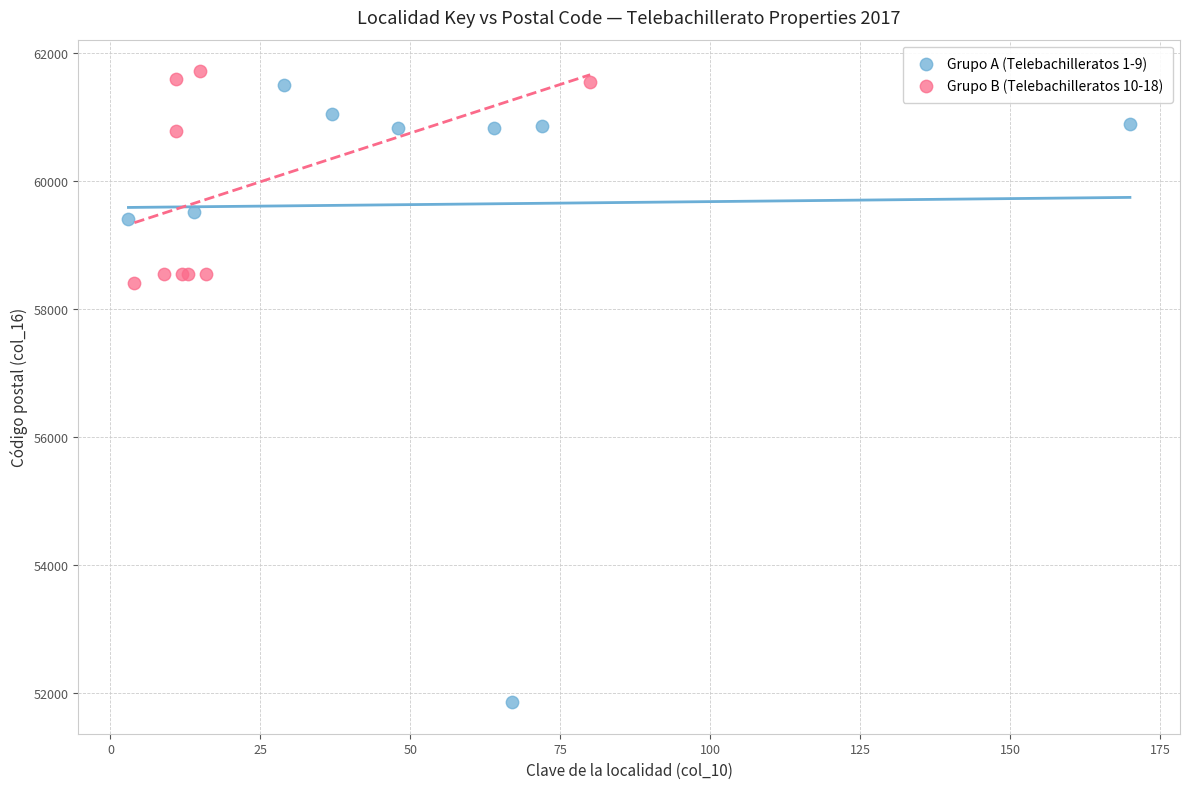

Which series reaches the minimum Y coordinate?

Grupo A (Telebachilleratos 1-9)